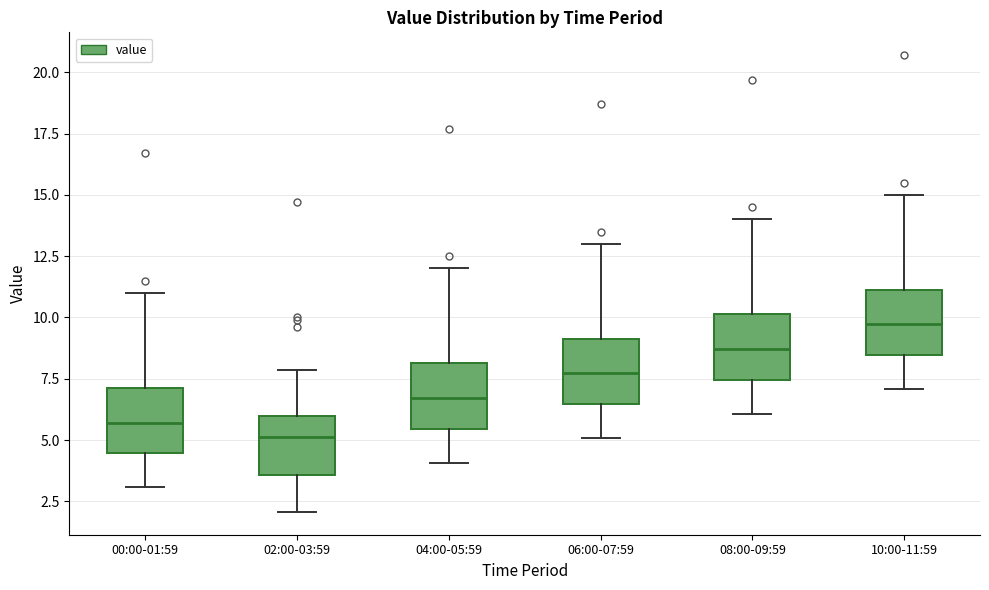

Reading left to right, transcribe this box plot: for each box, give where its median line is, the range the box spans, and where its two whiskers end, as read against the y-axis. The values are not printed on the chart, so give them approximately, as read against the axis.

00:00-01:59: median 5.5, box 4.5 to 7.0, whiskers 3.0 to 11.0
02:00-03:59: median 5.0, box 3.5 to 6.0, whiskers 2.0 to 8.0
04:00-05:59: median 6.5, box 5.5 to 8.0, whiskers 4.0 to 12.0
06:00-07:59: median 7.5, box 6.5 to 9.0, whiskers 5.0 to 13.0
08:00-09:59: median 8.5, box 7.5 to 10.0, whiskers 6.0 to 14.0
10:00-11:59: median 9.5, box 8.5 to 11.0, whiskers 7.0 to 15.0